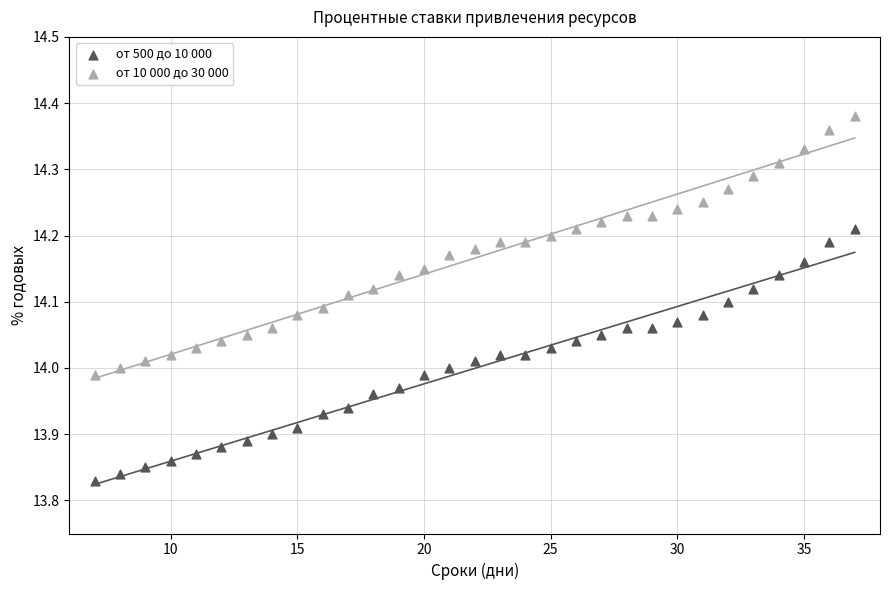

Across all data points, what is the range of X values (max minus min)?

30.0